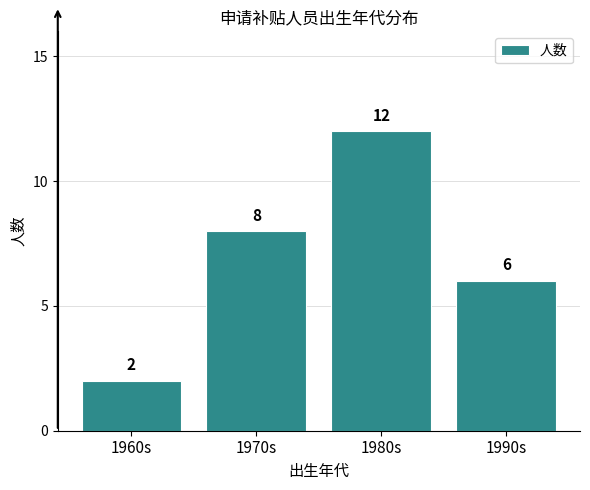

Reading right to left, extract all data points from this chart.

1990s=6	1980s=12	1970s=8	1960s=2